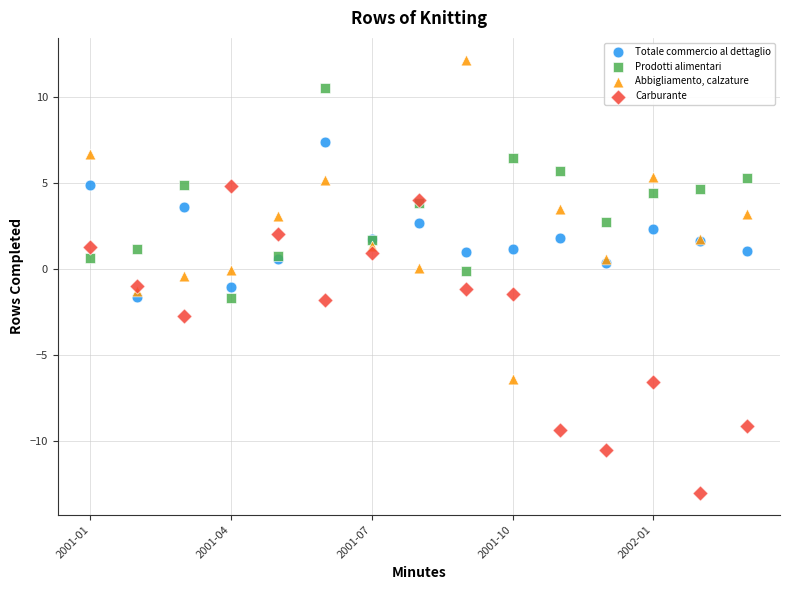

In the Carburante series, what Y value is closest to -4?

-2.7